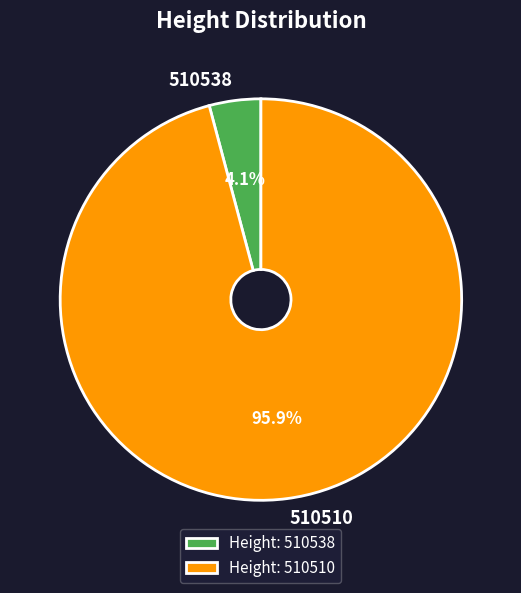

To the nearest percent, what is the combined percentage of 510538 and 510510?

100%